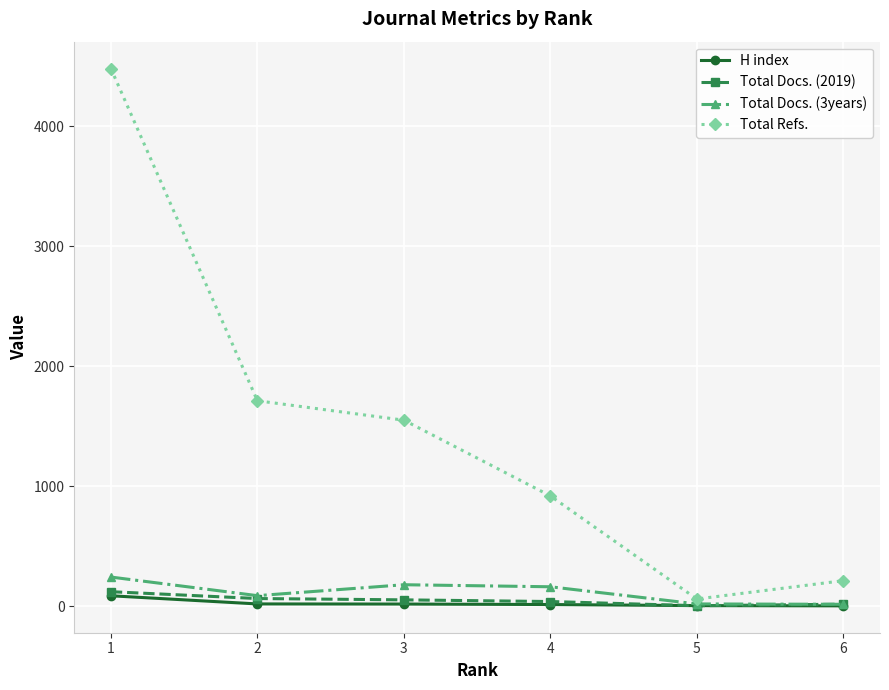

How many lines are shown in the chart?

4